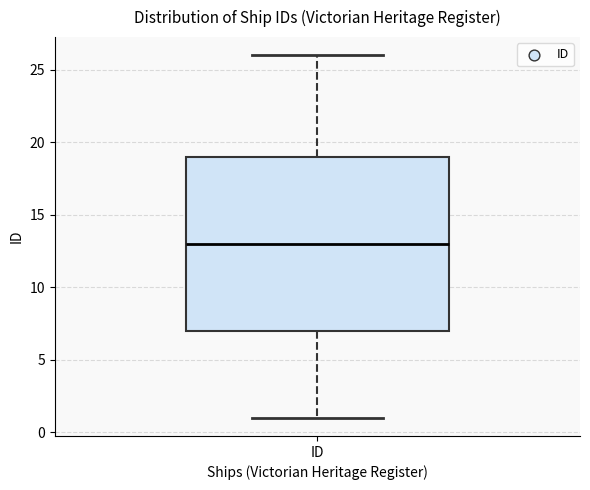

Where is the lower edge of the box for ID on the y-axis? The values are not printed on the chart, so give them approximately, as read against the axis.

7